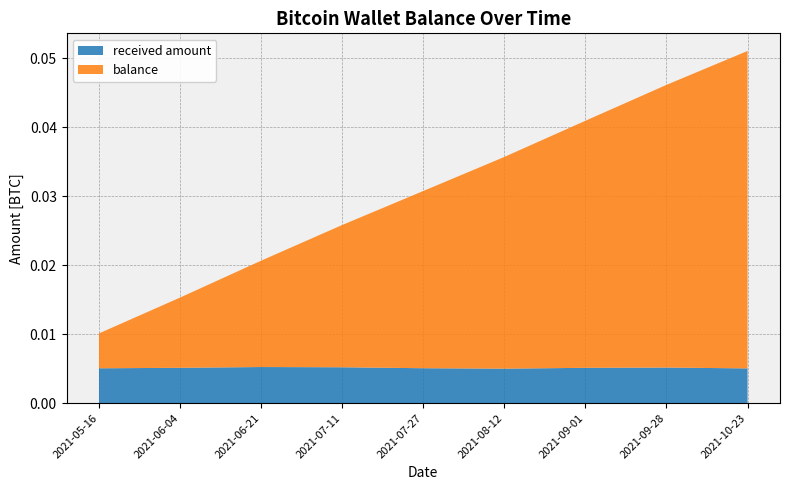

What is the label of the 2nd point from the right?

2021-09-28